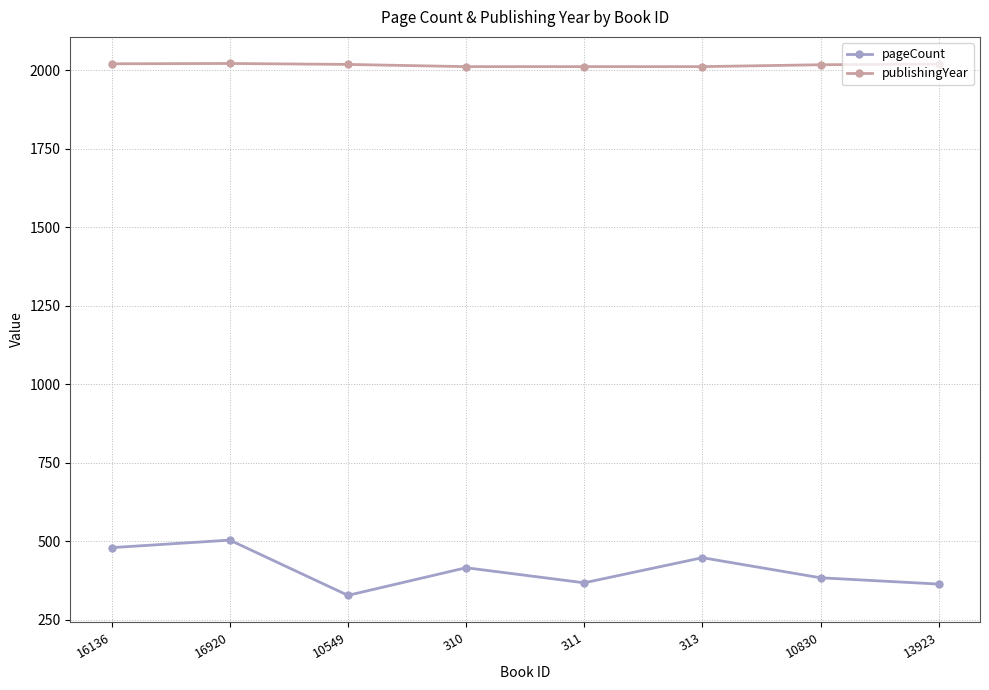

How many categories are shown in the chart?

8